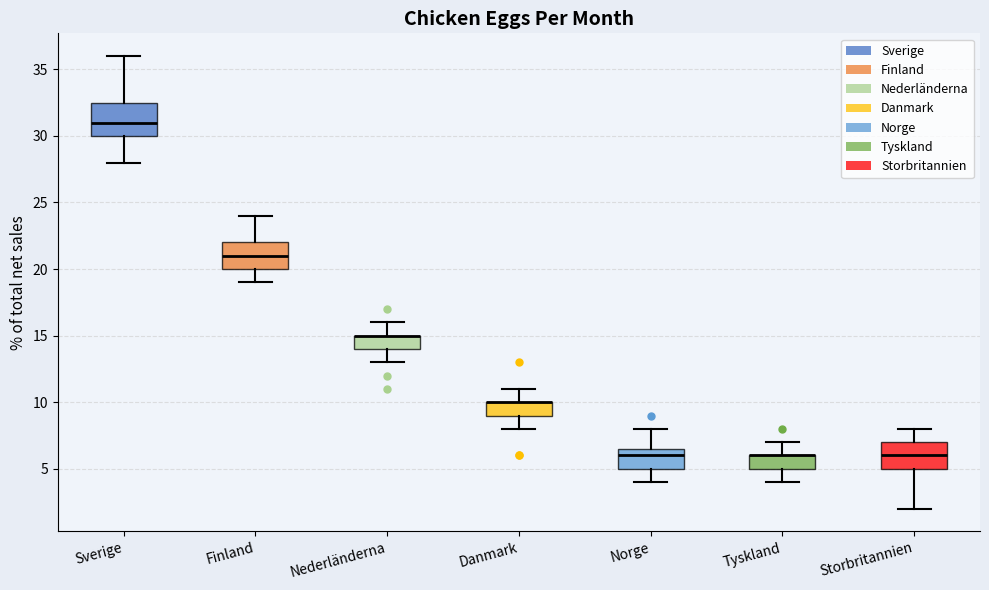

Reading left to right, read every box against the y-axis: the position of its median line, the range the box covers, and the ends of its whiskers. The values are not printed on the chart, so give them approximately, as read against the axis.

Sverige: median 31.0, box 30.0 to 32.5, whiskers 28.0 to 36.0
Finland: median 21.0, box 20.0 to 22.0, whiskers 19.0 to 24.0
Nederländerna: median 15.0 (drawn on the box's upper edge), box 14.0 to 15.0, whiskers 13.0 to 16.0
Danmark: median 10.0 (drawn on the box's upper edge), box 9.0 to 10.0, whiskers 8.0 to 11.0
Norge: median 6.0, box 5.0 to 6.5, whiskers 4.0 to 8.0
Tyskland: median 6.0 (drawn on the box's upper edge), box 5.0 to 6.0, whiskers 4.0 to 7.0
Storbritannien: median 6.0, box 5.0 to 7.0, whiskers 2.0 to 8.0